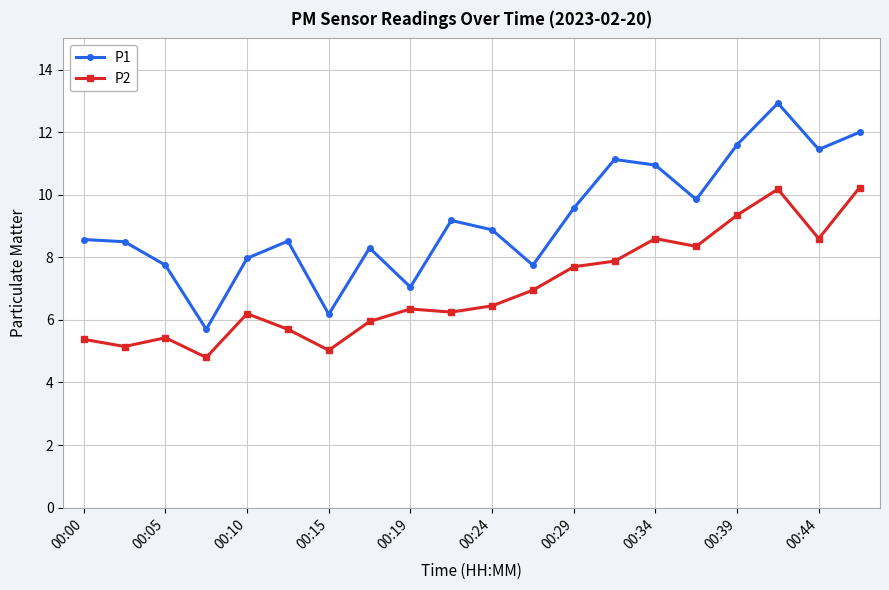

True or false: P2 and P1 cross at least once.

False